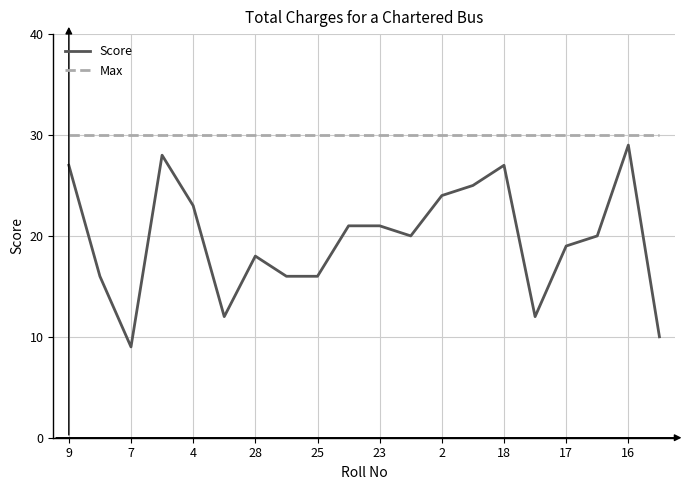

True or false: Score has more than 2 points higher than both neighbors.

True